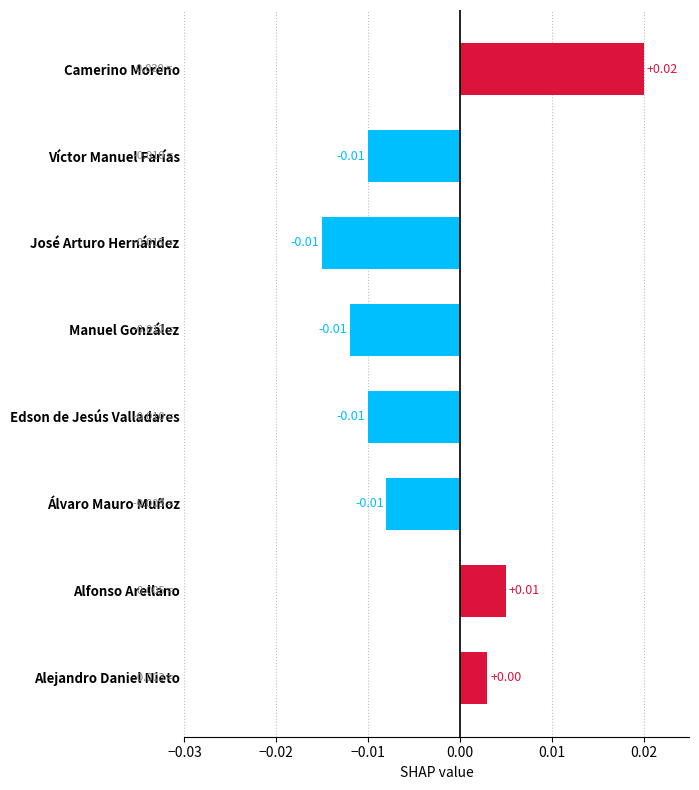

Which category has the highest value across all series?

Camerino Moreno